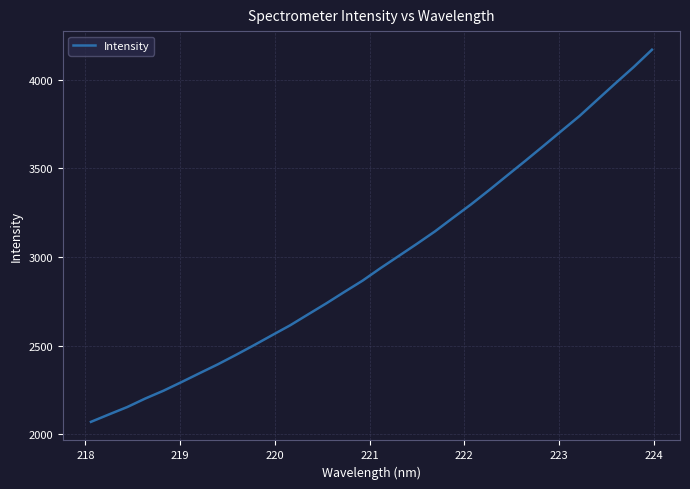

What is the greatest value displayed?

4170.3